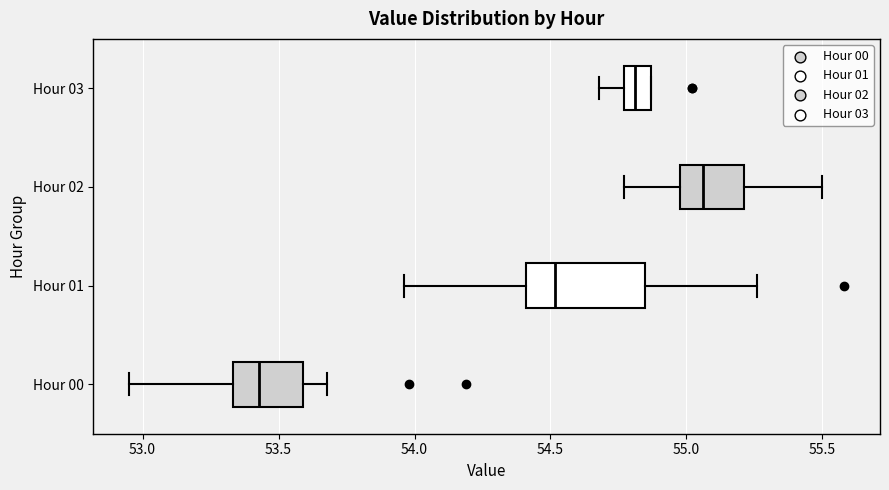

Reading bottom to top, transcribe this box plot: for each box, give where its median line is, the range the box spans, and where its two whiskers end, as read against the x-axis. The values are not printed on the chart, so give them approximately, as read against the axis.

Hour 00: median 53.45, box 53.35 to 53.60, whiskers 52.95 to 53.70
Hour 01: median 54.50, box 54.40 to 54.85, whiskers 53.95 to 55.25
Hour 02: median 55.05, box 55.00 to 55.20, whiskers 54.75 to 55.50
Hour 03: median 54.80, box 54.75 to 54.85, whiskers 54.70 to 54.85